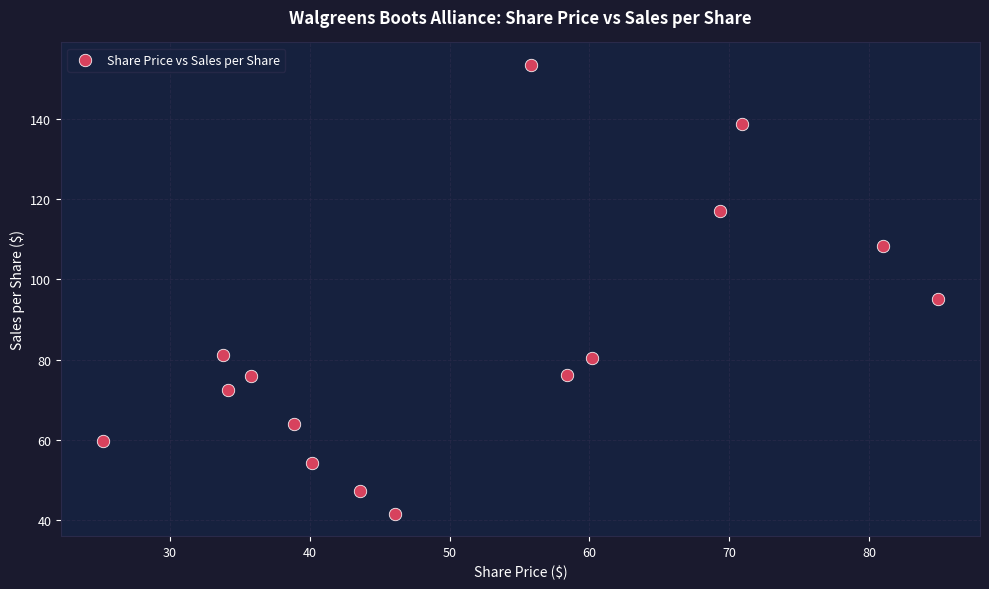

What Y value in the scatter plot is closest to 97?

95.0